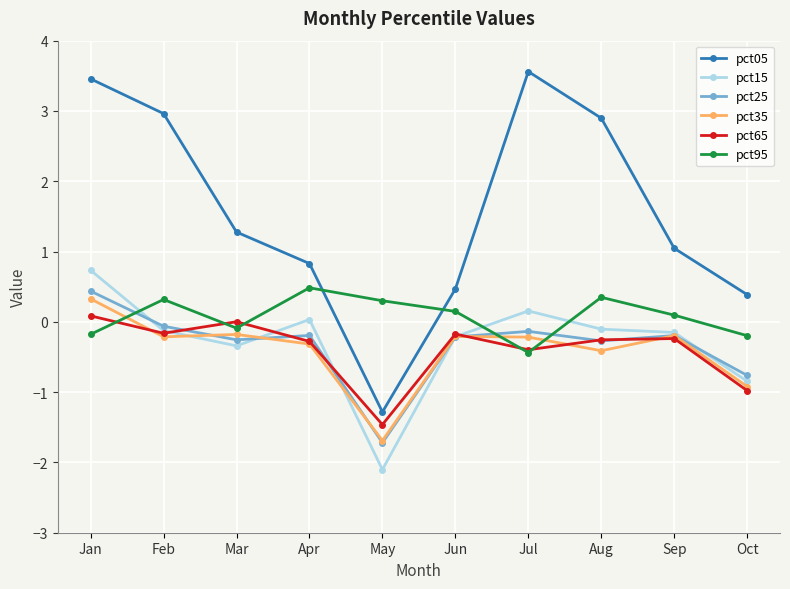

Is the value of pct95 at Jan greater than the value of pct65 at Mar?

No